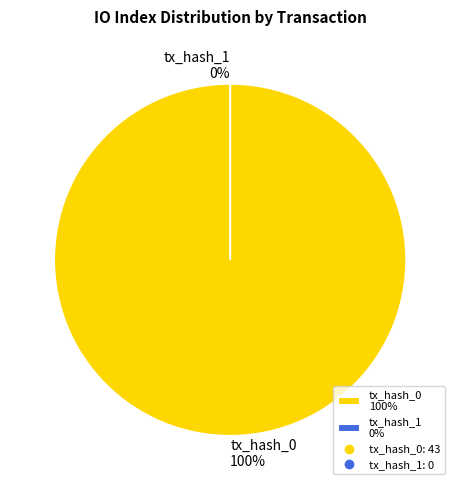

What is the smallest slice in the pie chart?

tx_hash_1